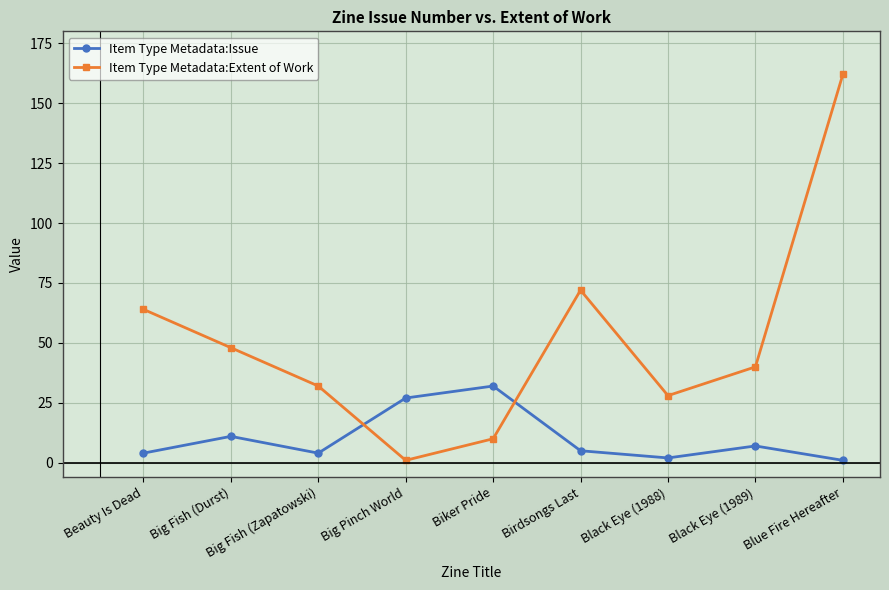

What is the difference between the Item Type Metadata:Issue values at Big Fish (Durst) and Black Eye (1989)?

4